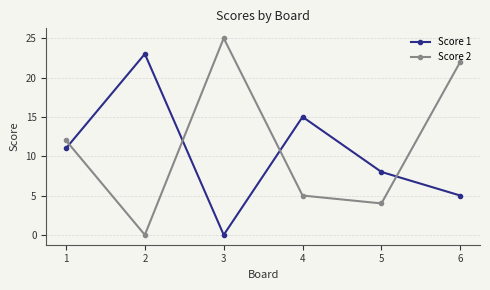

How many data points does each series have?

6